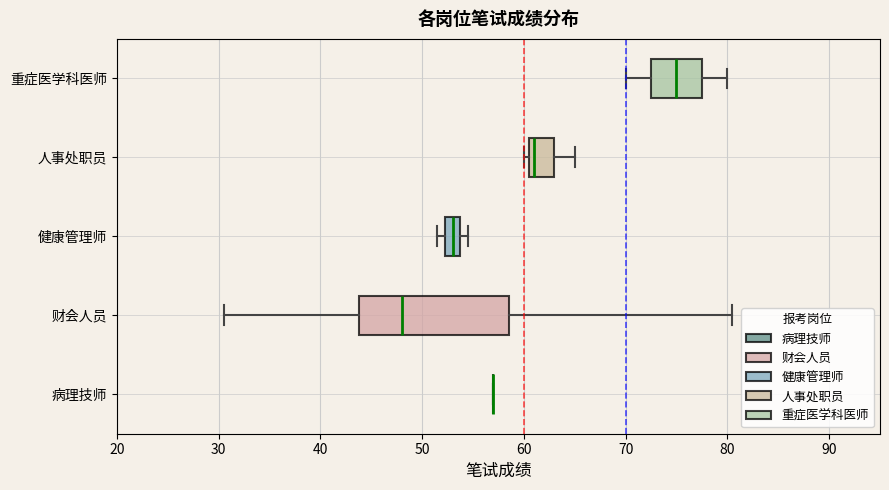

Reading bottom to top, transcribe this box plot: for each box, give where its median line is, the range the box spans, and where its two whiskers end, as read against the x-axis. The values are not printed on the chart, so give them approximately, as read against the axis.

病理技师: box collapsed to a line at 57, whiskers 57 to 57
财会人员: median 48, box 44 to 59, whiskers 31 to 81
健康管理师: median 53, box 52 to 54, whiskers 52 (just left of the box's left edge) to 55
人事处职员: median 61 (just right of the box's left edge), box 61 to 63, whiskers 60 to 65
重症医学科医师: median 75, box 73 to 78, whiskers 70 to 80